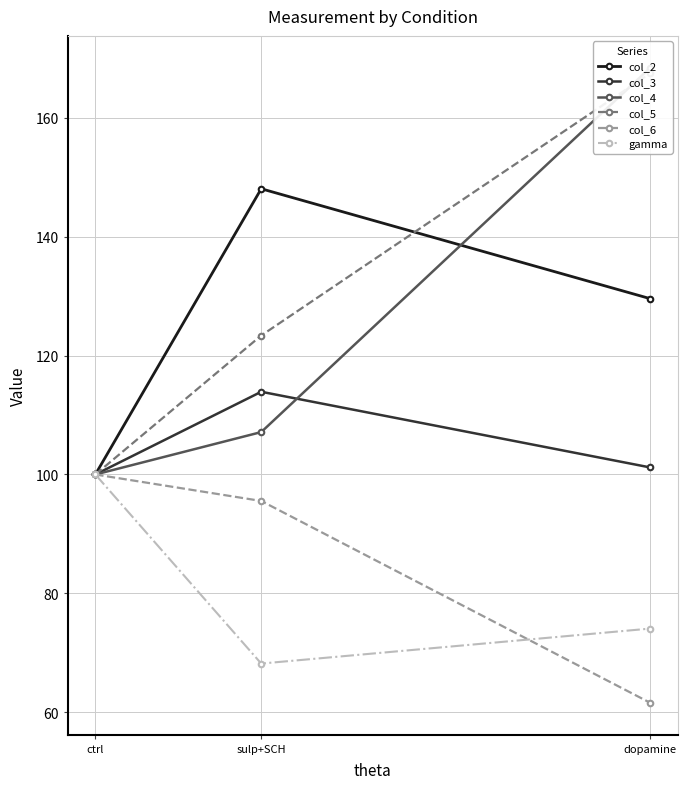

Is the value of gamma at ctrl greater than the value of col_5 at dopamine?

No